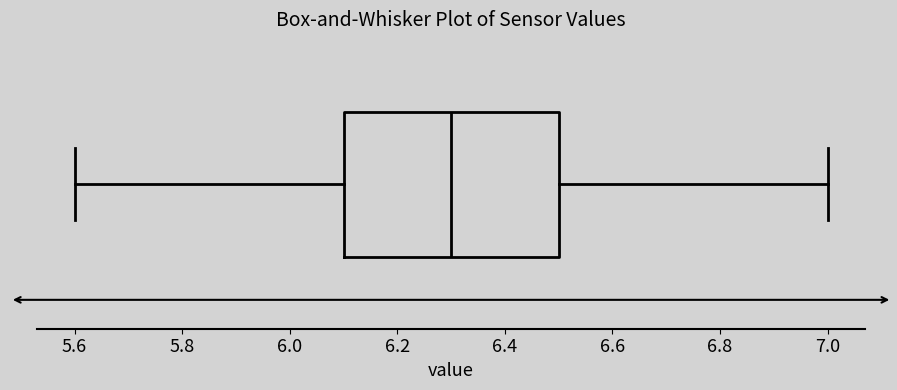

Transcribe this box plot: give where the median line is, the range the box spans, and where the two whiskers end, as read against the x-axis. The values are not printed on the chart, so give them approximately, as read against the axis.

median 6.3, box 6.1 to 6.5, whiskers 5.6 to 7.0